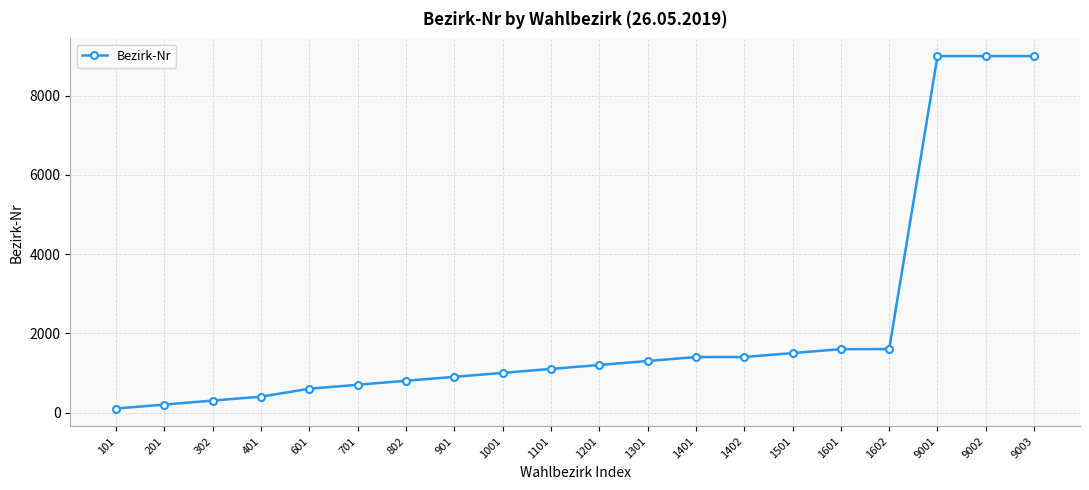

True or false: the data shows 1543 at 1001.

False